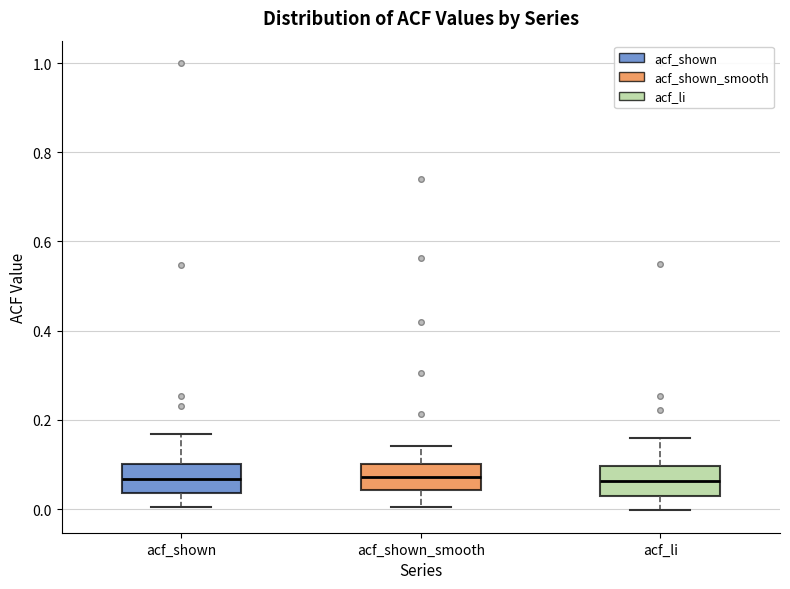

Where does the lower whisker of the box for acf_shown end on the y-axis? The values are not printed on the chart, so give them approximately, as read against the axis.

0.00